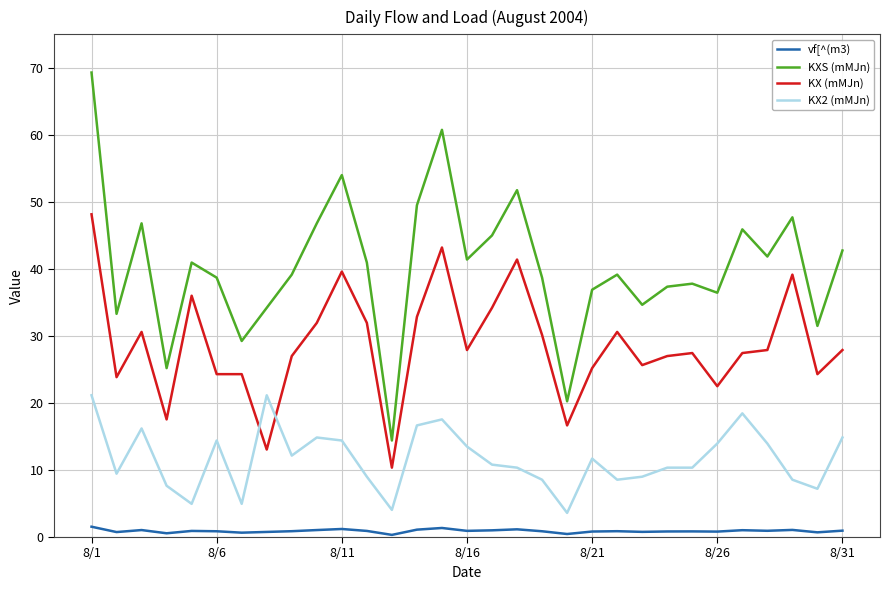

List the series in order of their overall mean, lowest first.

vf[^(m3), KX2 (mMJn), KX (mMJn), KXS (mMJn)